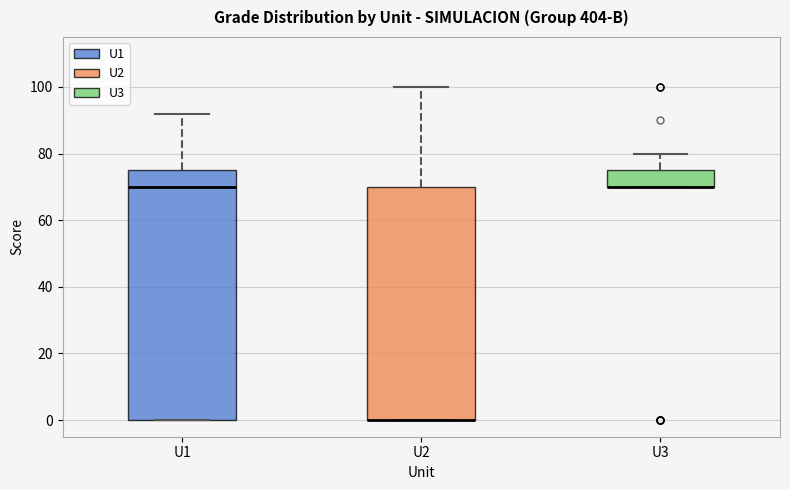

Reading left to right, read every box against the y-axis: the position of its median line, the range the box covers, and the ends of its whiskers. The values are not printed on the chart, so give them approximately, as read against the axis.

U1: median 70, box 0 to 76, whiskers 0 to 92
U2: median 0 (drawn on the box's lower edge), box 0 to 70, whiskers 0 to 100
U3: median 70 (drawn on the box's lower edge), box 70 to 76, whiskers 70 to 80